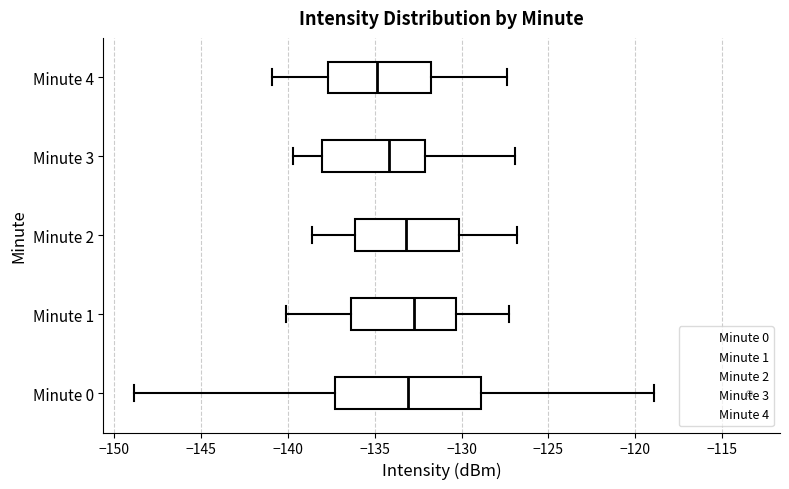

Which box is the widest, from its left edge to its right edge?

Minute 0